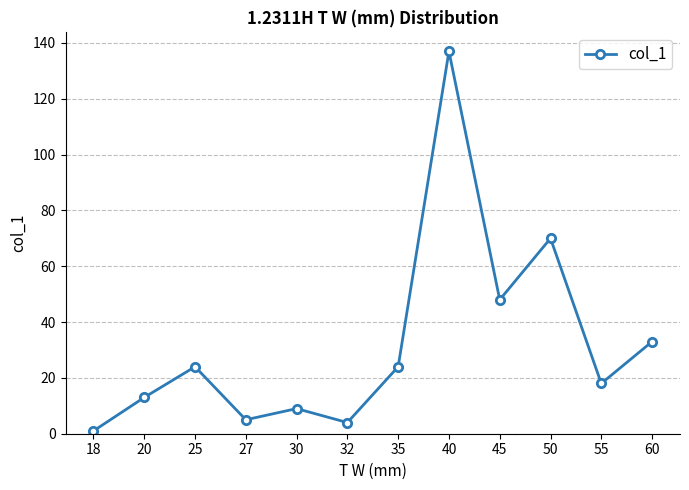

What is the approximate value at 40?

137